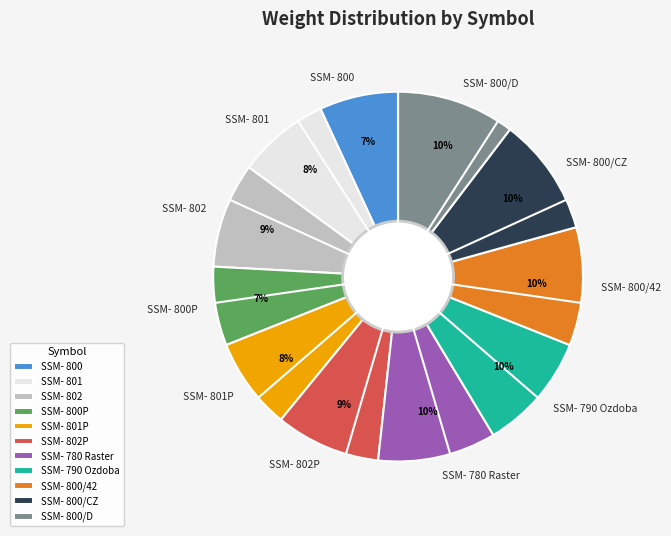

True or false: SSM- 800/42 accounts for 25% of the total.

False